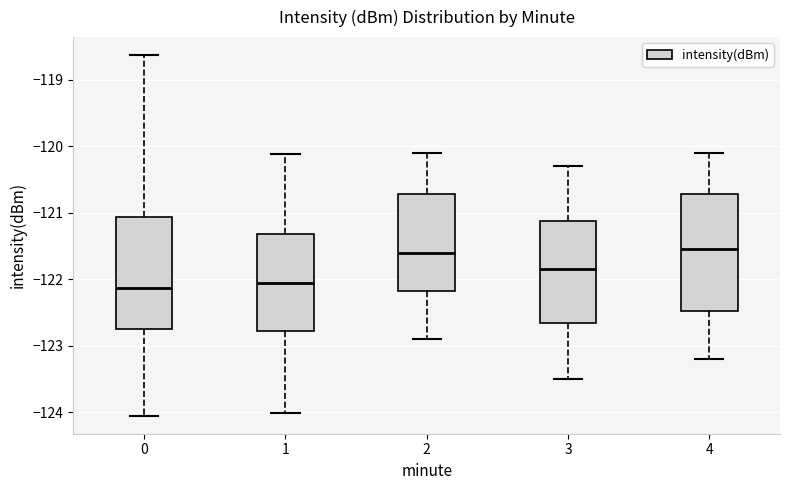

Reading left to right, read every box against the y-axis: the position of its median line, the range the box covers, and the ends of its whiskers. The values are not printed on the chart, so give them approximately, as read against the axis.

0: median -122.1, box -122.7 to -121.1, whiskers -124.0 to -118.6
1: median -122.1, box -122.8 to -121.3, whiskers -124.0 to -120.1
2: median -121.6, box -122.2 to -120.7, whiskers -122.9 to -120.1
3: median -121.8, box -122.6 to -121.1, whiskers -123.5 to -120.3
4: median -121.5, box -122.5 to -120.7, whiskers -123.2 to -120.1